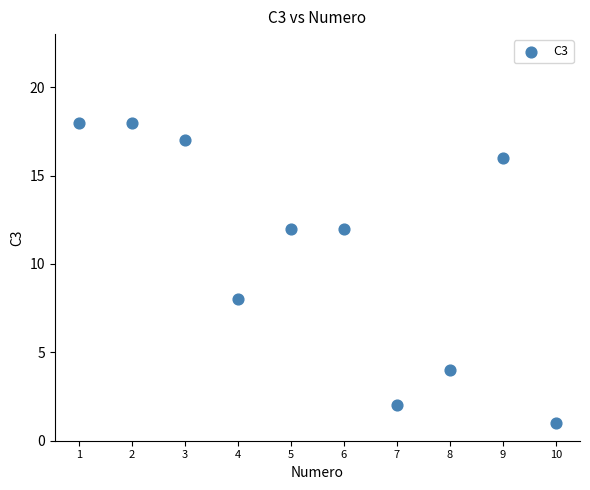

What Y value in the scatter plot is closest to 9?

8